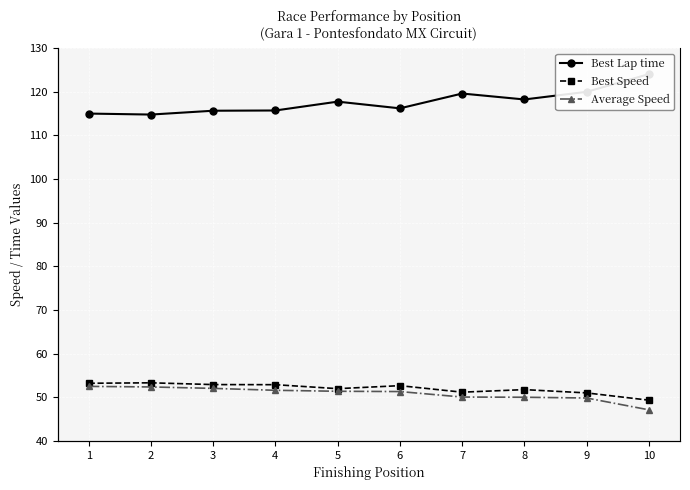

At which category does Best Lap time reach its first local valley?

2